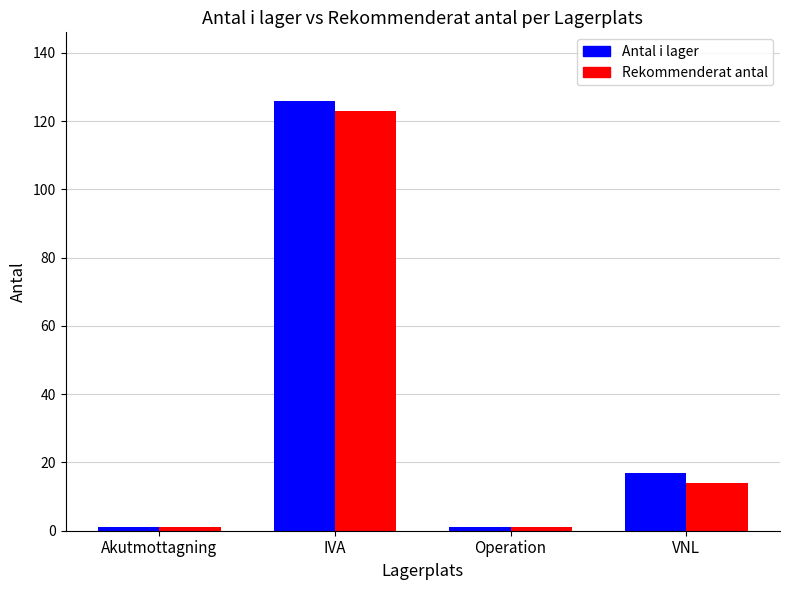

What is the sum of the Rekommenderat antal values at VNL and Akutmottagning?

15